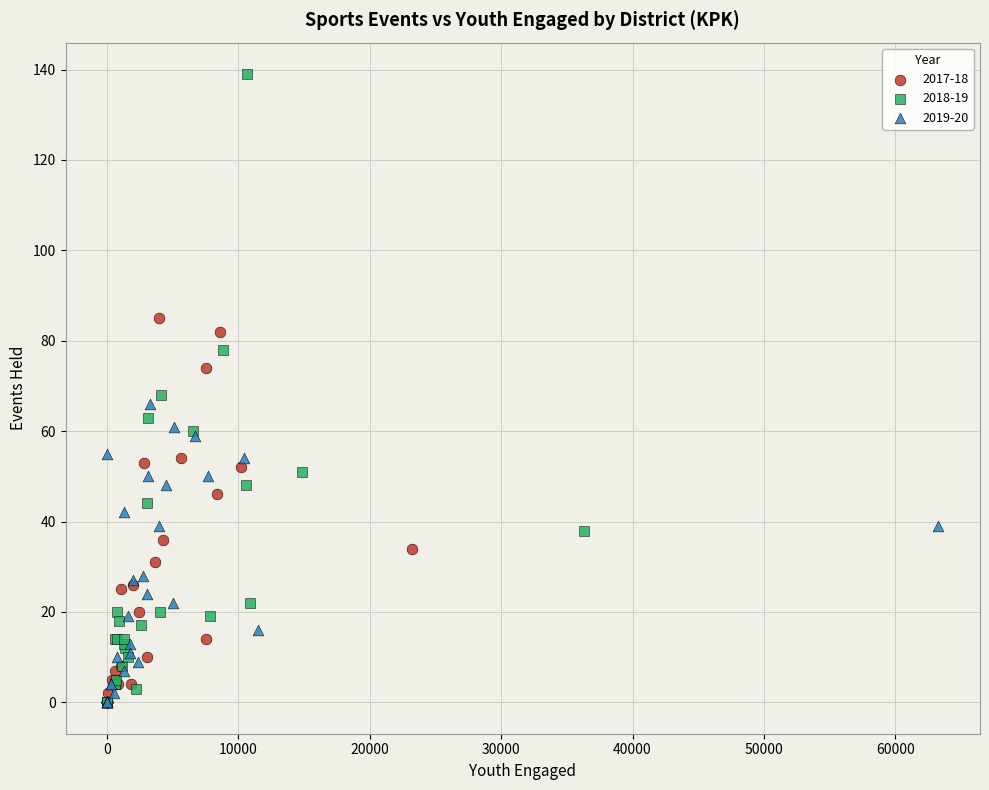

Which series reaches the maximum Y coordinate?

2018-19